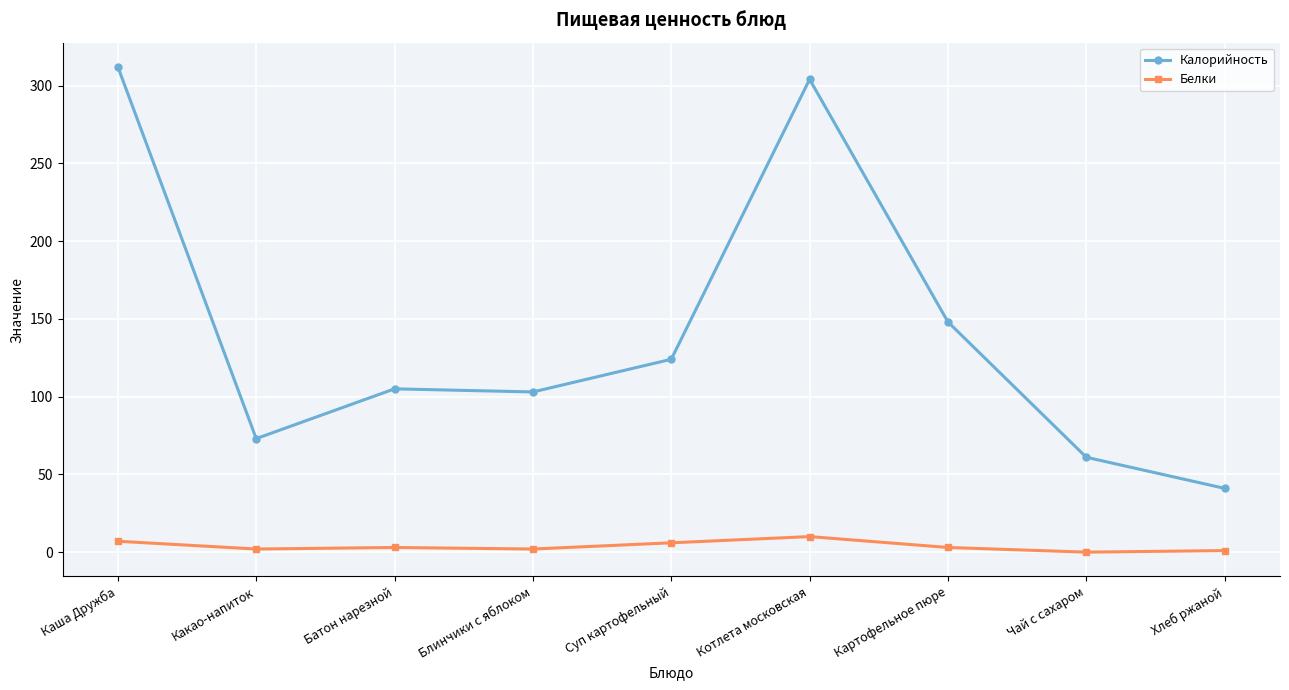

Which series has the largest range (max minus min)?

Калорийность